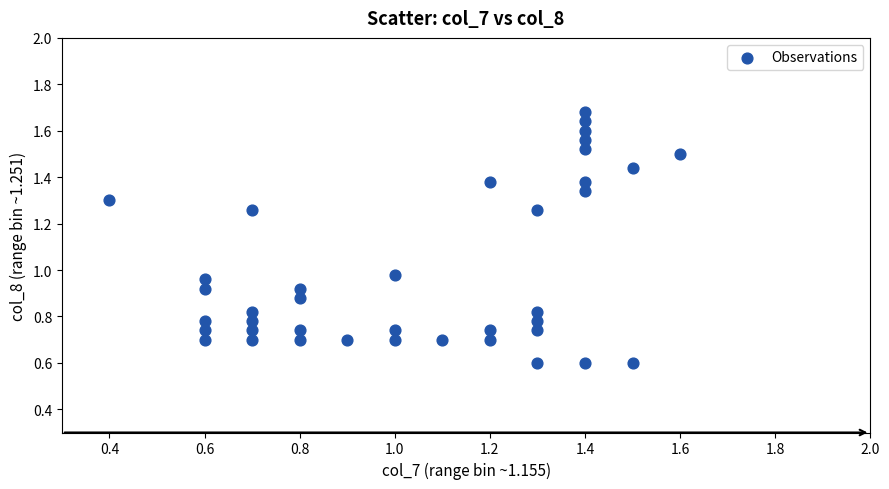

What is the range of Y values (max minus min)?

1.1